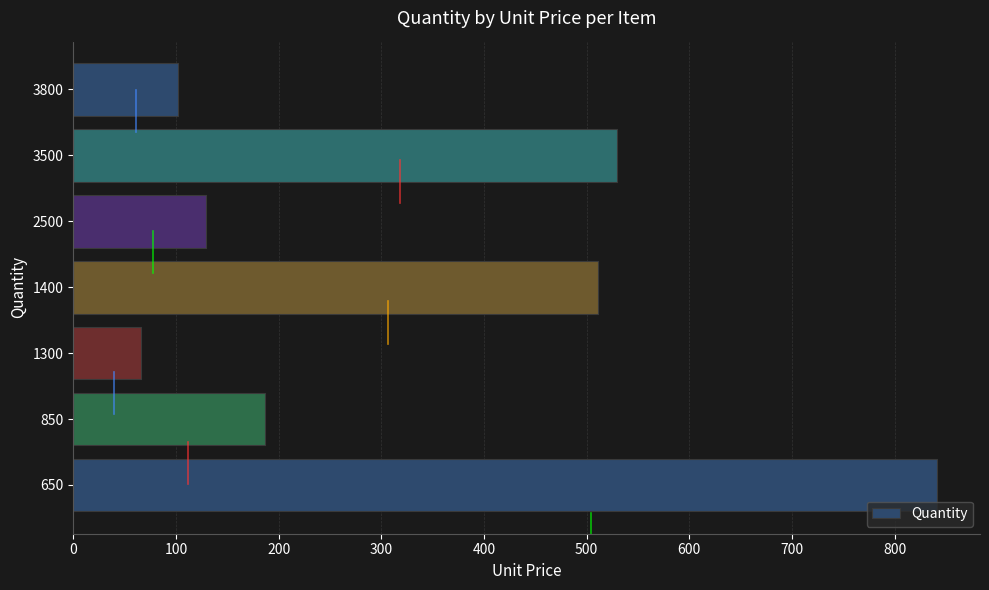

The chart shows a value of 66 at 1300. True or false?

True